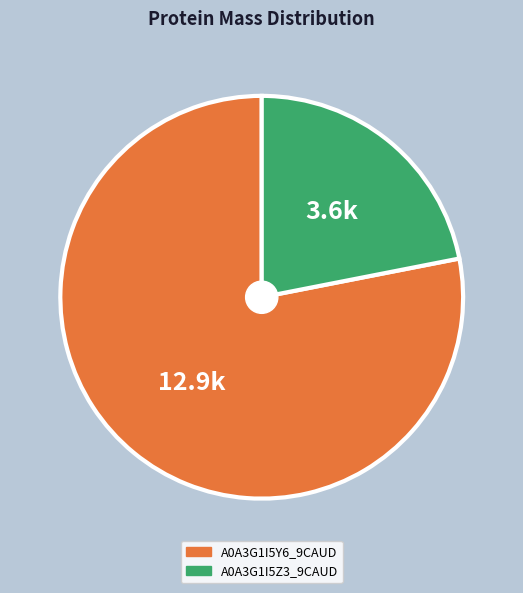

Count the number of slices in the pie.

2